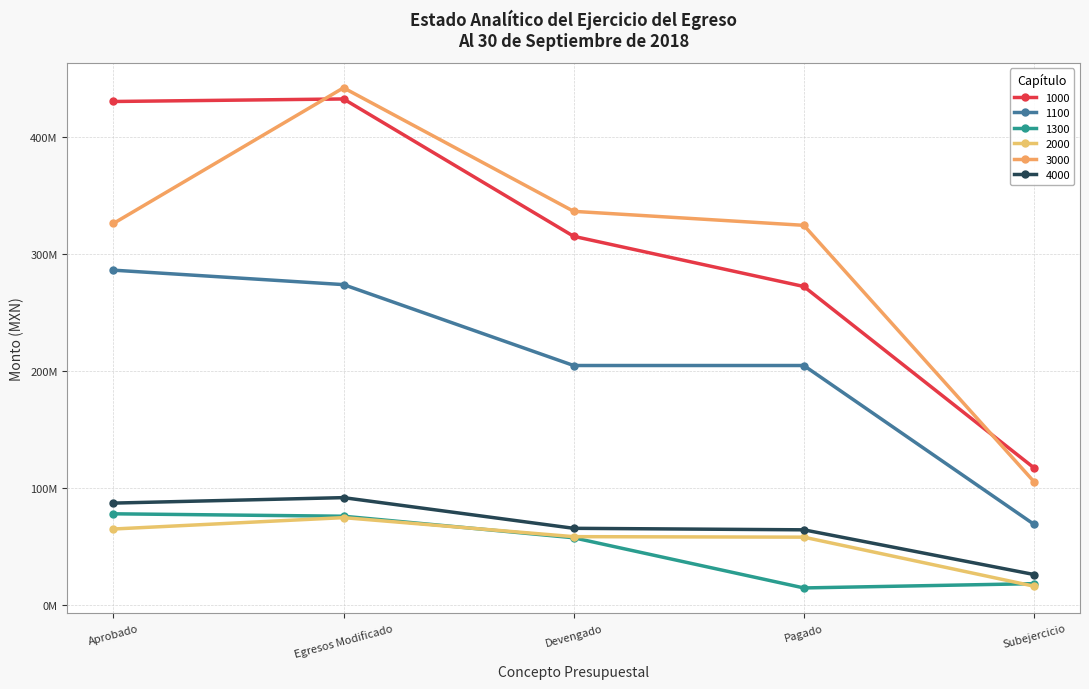

At which label does 1000 first exceed 314948626?

Aprobado